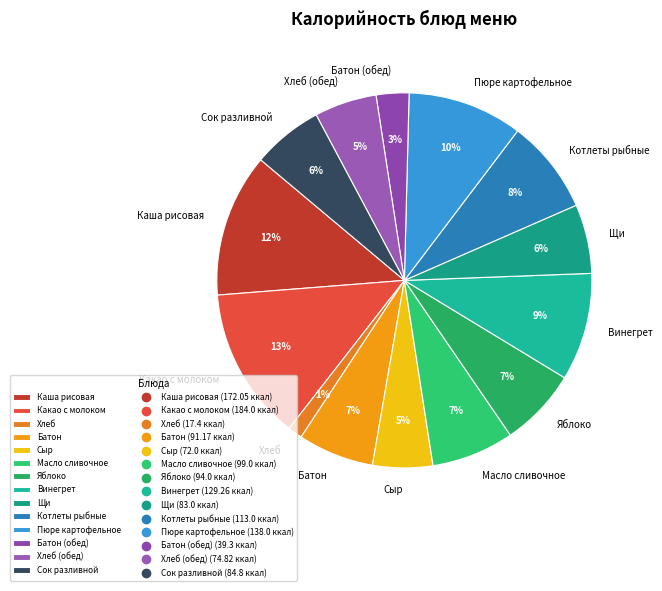

The Пюре картофельное slice represents 16% of the pie. True or false?

False